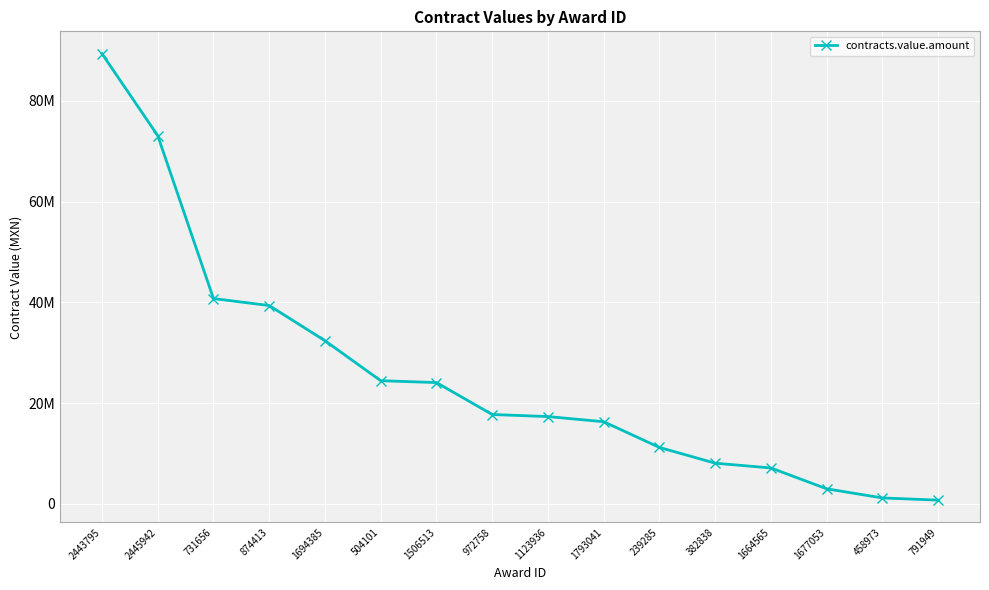

Is this an area chart (filled region under the line)?

No